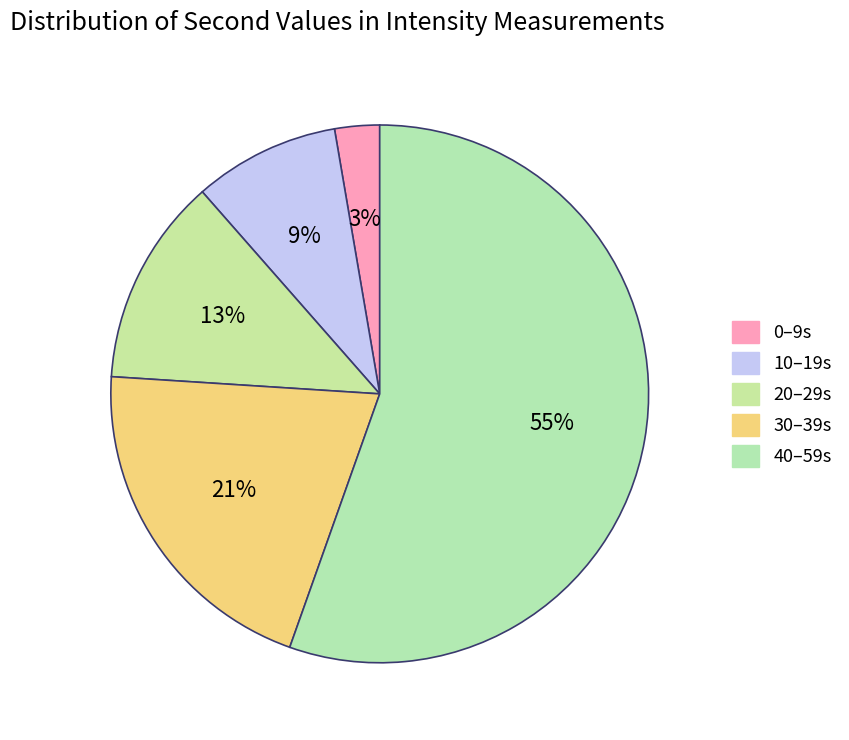

How many segments does this pie chart have?

5